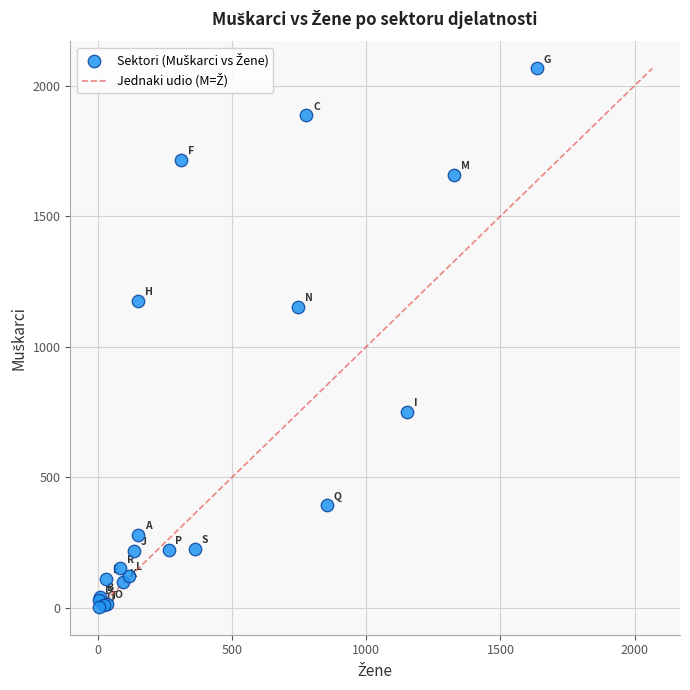

What Y value in the scatter plot is closest to 1033?

1152